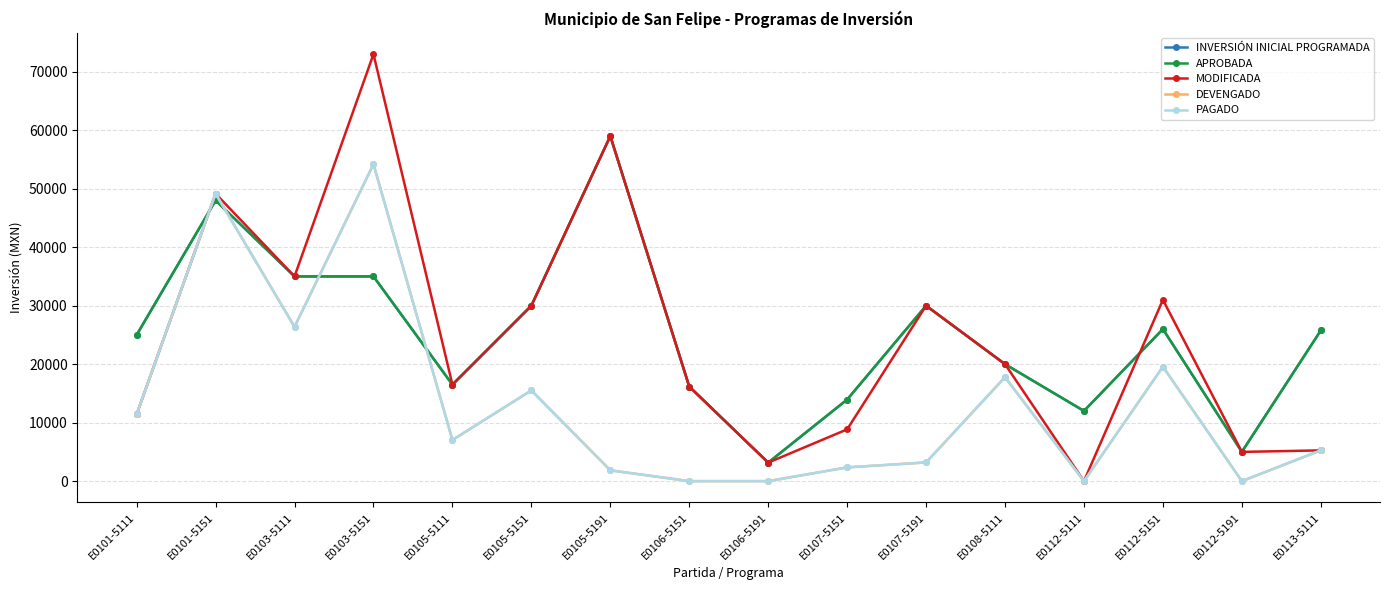

How many interior local valleys does the DEVENGADO series have?

4